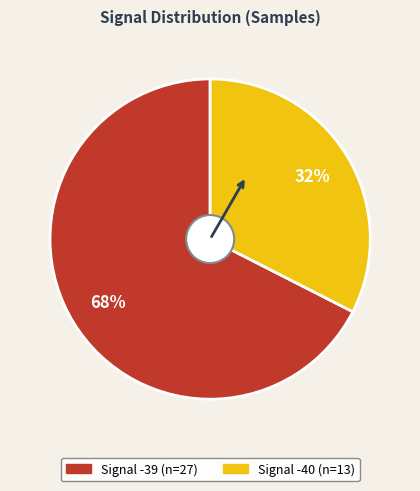

Is there a majority slice in this chart?

Yes